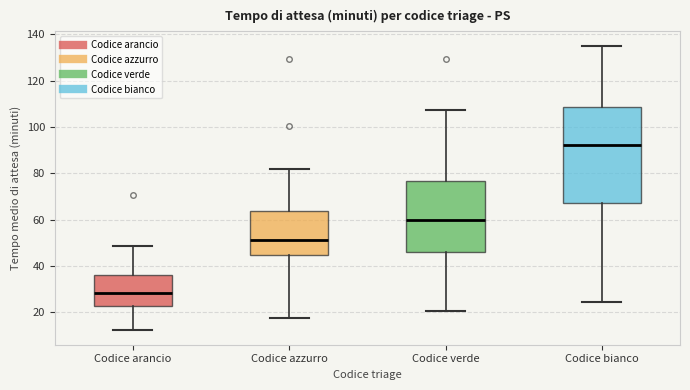

Where does the upper whisker of the box for Codice azzurro end on the y-axis? The values are not printed on the chart, so give them approximately, as read against the axis.

82